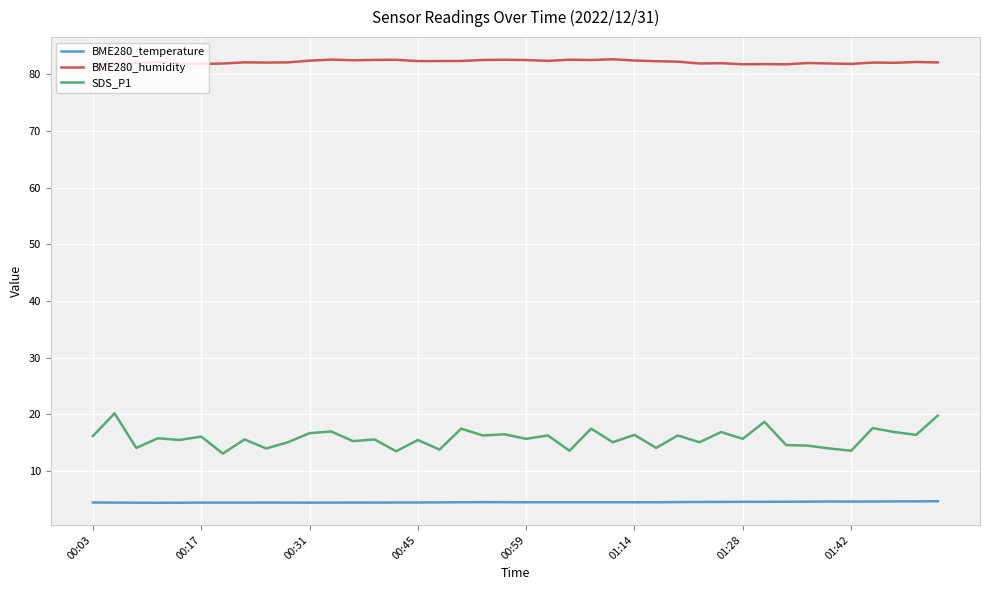

Which series has the widest spread of values?

SDS_P1